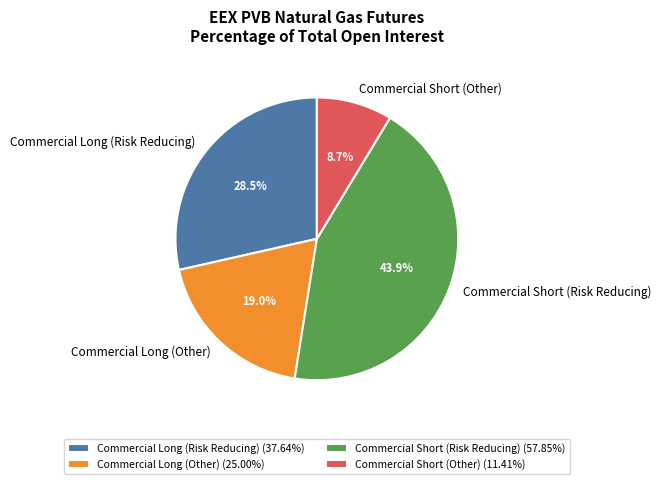

To the nearest percent, what percentage of the pie is Commercial Short (Risk Reducing)?

44%